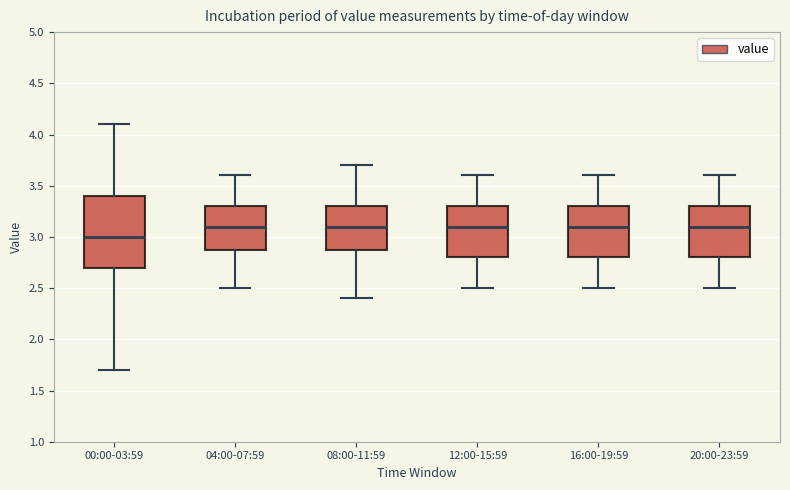

Which box is the tallest, from its lower edge to its upper edge?

00:00-03:59